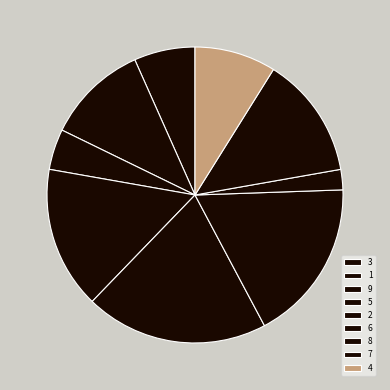

What is the ratio of the value at 5 to the value at 1?

1.4